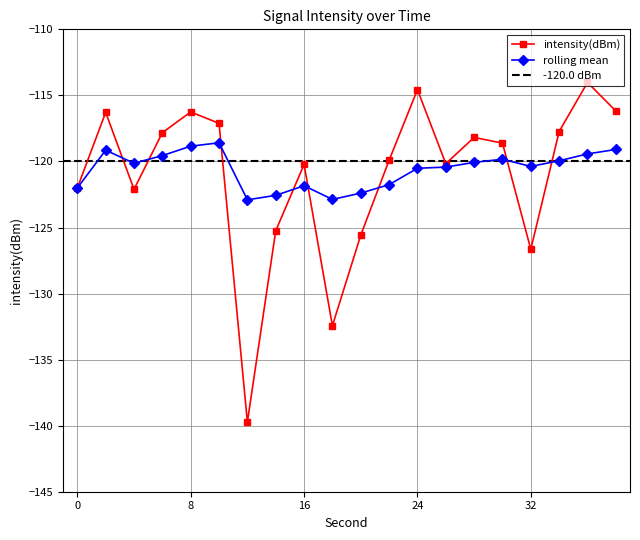

Where is rolling_mean nearest to the value -120?

34